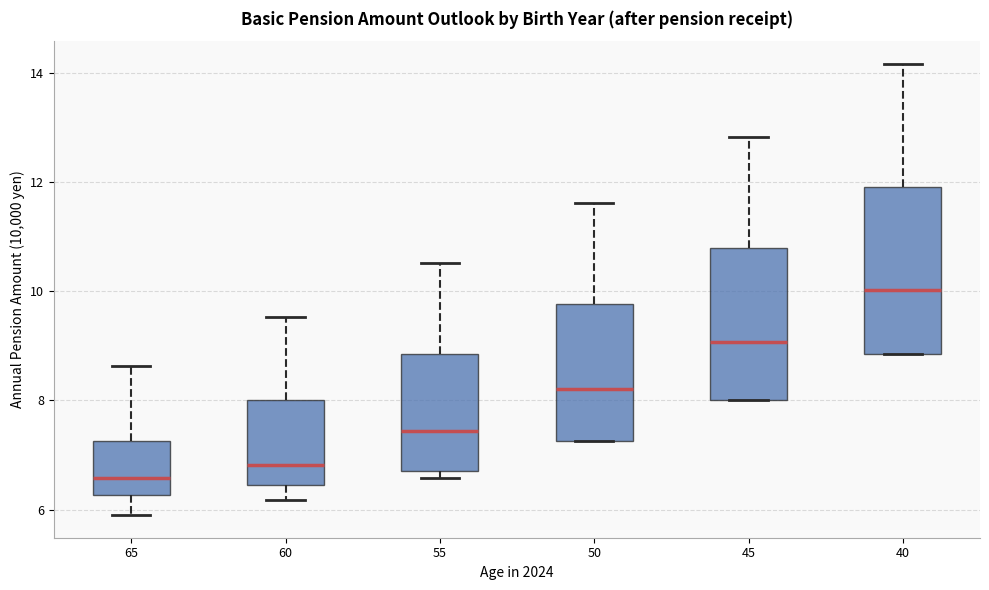

Which box's median line is the lowest?

65